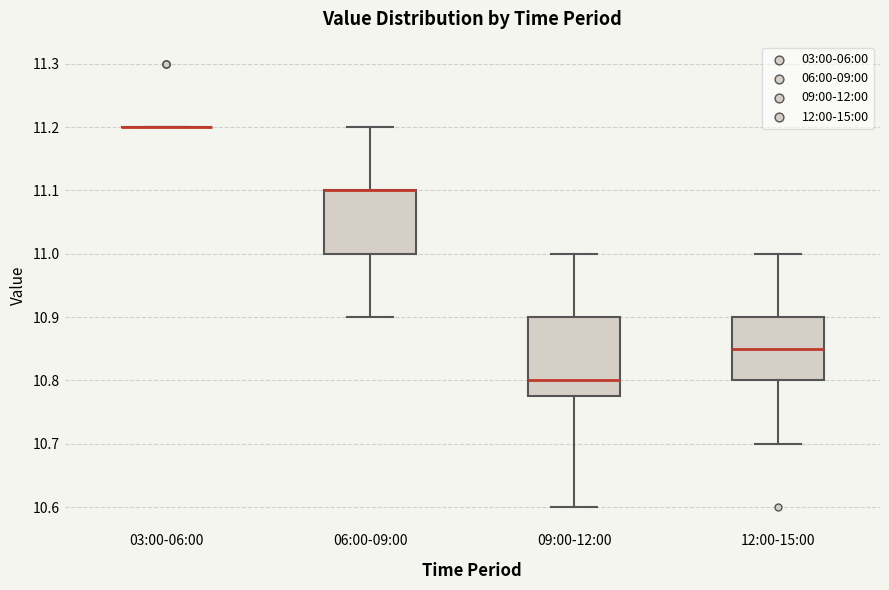

Reading left to right, read every box against the y-axis: the position of its median line, the range the box covers, and the ends of its whiskers. The values are not printed on the chart, so give them approximately, as read against the axis.

03:00-06:00: box collapsed to a line at 11.20, whiskers 11.20 to 11.20
06:00-09:00: median 11.10 (drawn on the box's upper edge), box 11.00 to 11.10, whiskers 10.90 to 11.20
09:00-12:00: median 10.80, box 10.78 to 10.90, whiskers 10.60 to 11.00
12:00-15:00: median 10.85, box 10.80 to 10.90, whiskers 10.70 to 11.00